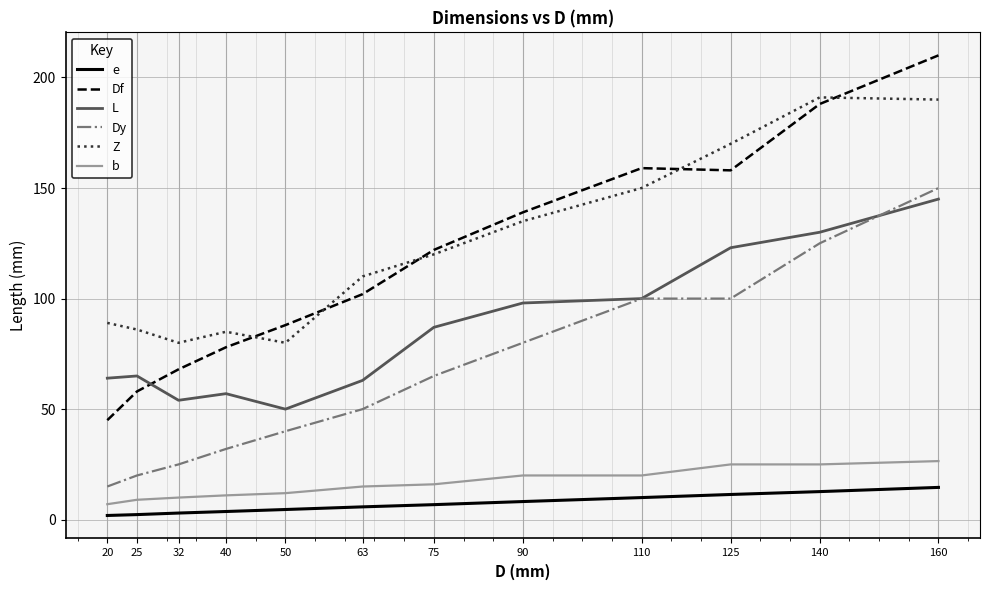

Is it true that e equals 10.0 at 110?

True